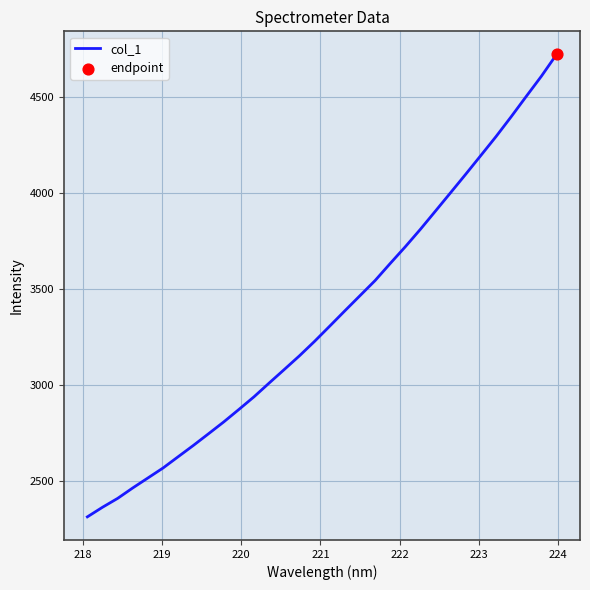

What is the difference between the maximum and minimum values?

2414.6